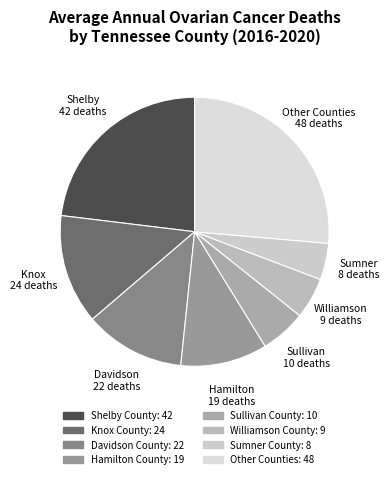

Count the number of slices in the pie.

8